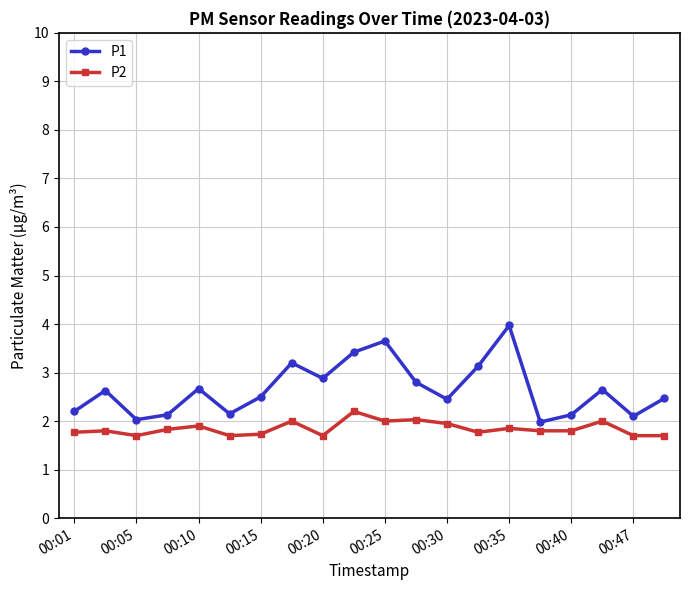

What is the value of the P2 point at the 19th from the left?

1.7